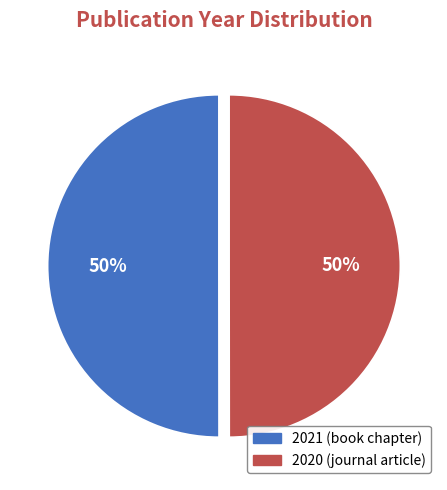

Do 2021 (book chapter) and 2020 (journal article) together represent more than half of the pie?

Yes